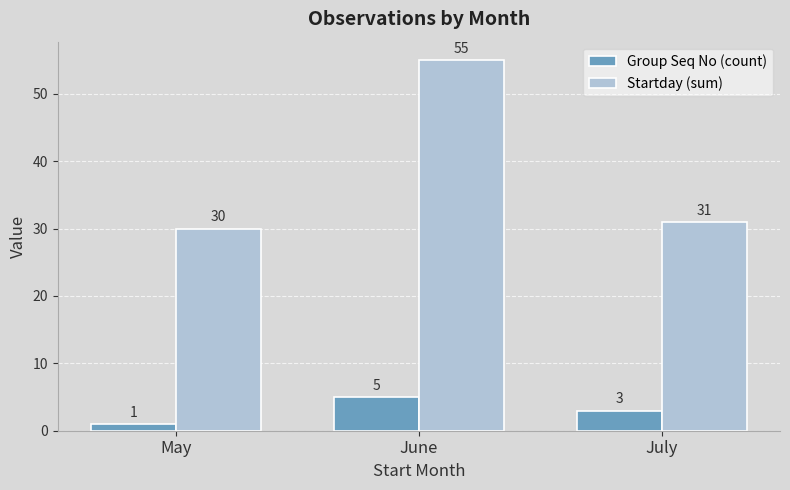

How many groups of bars are there?

3